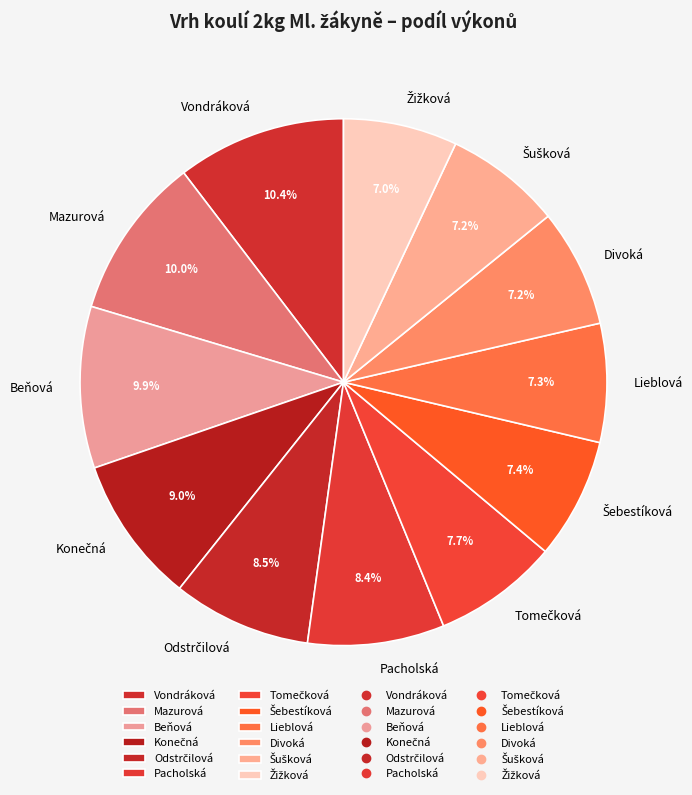

To the nearest percent, what is the average slice percentage?

8%